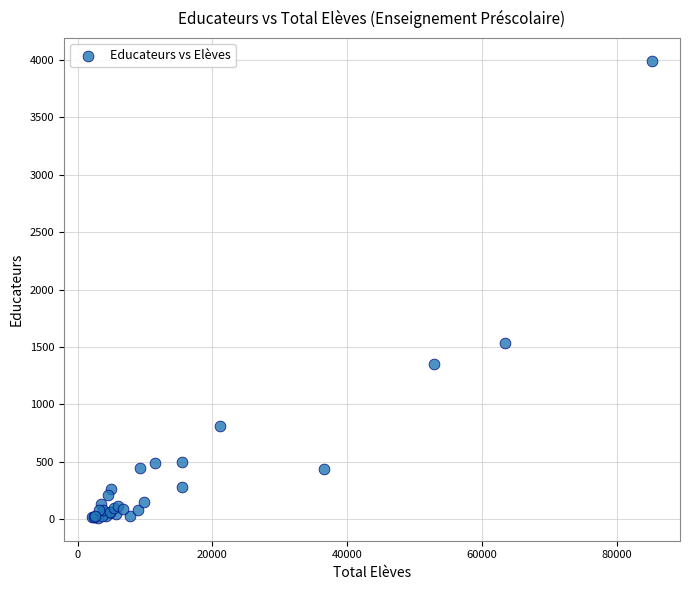

What Y value in the scatter plot is closest to 2001?

1532